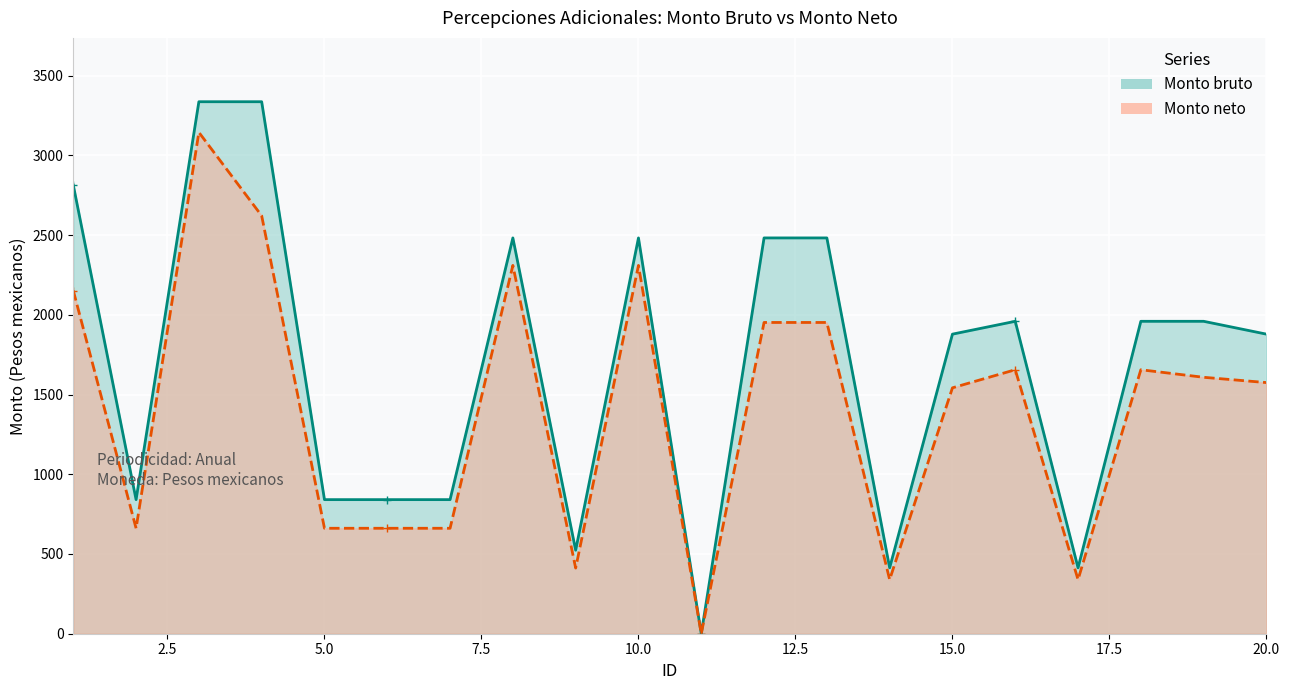

List the labels in order of Monto bruto value, smallest first.

11, 14, 17, 9, 2, 5, 6, 7, 15, 20, 16, 18, 19, 8, 10, 12, 13, 1, 3, 4